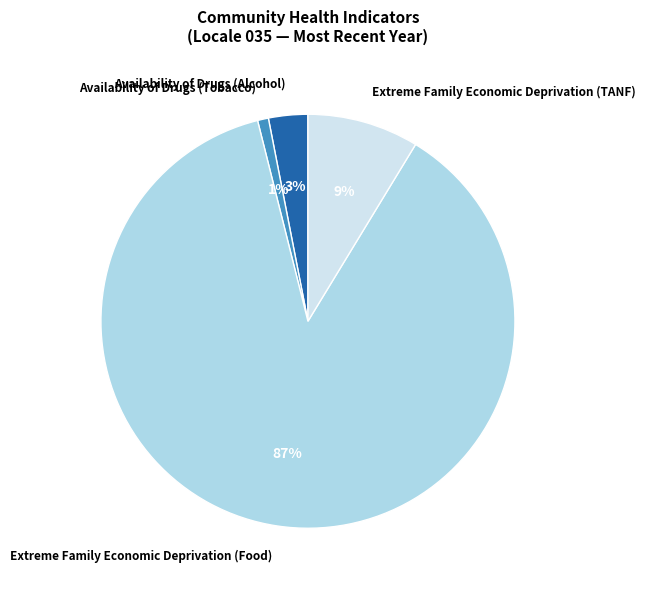

Which category has the smallest portion of the pie?

Availability of Drugs (Tobacco)